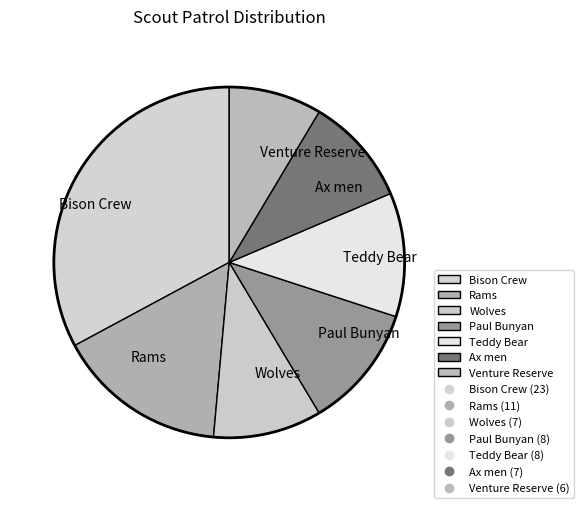

Which category has the biggest portion of the pie?

Bison Crew